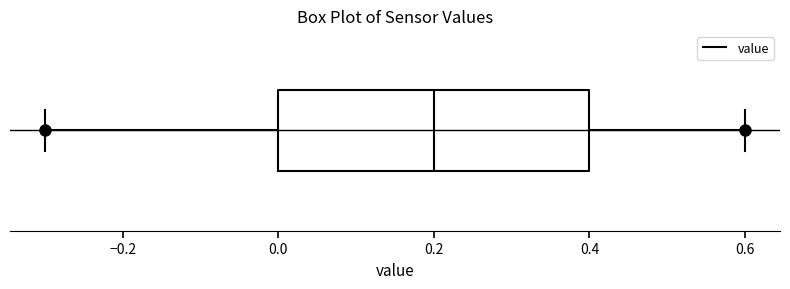

Transcribe this box plot: give where the median line is, the range the box spans, and where the two whiskers end, as read against the x-axis. The values are not printed on the chart, so give them approximately, as read against the axis.

median 0.2, box 0.0 to 0.4, whiskers -0.3 to 0.6